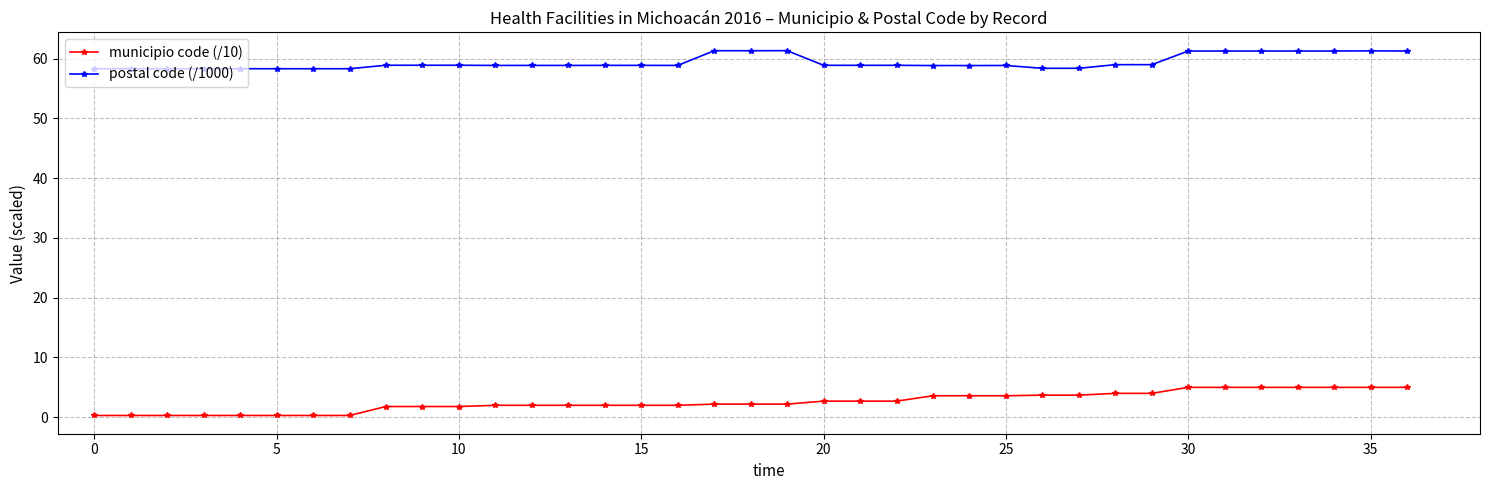

True or false: municipio code (/10) and postal code (/1000) cross at least once.

False